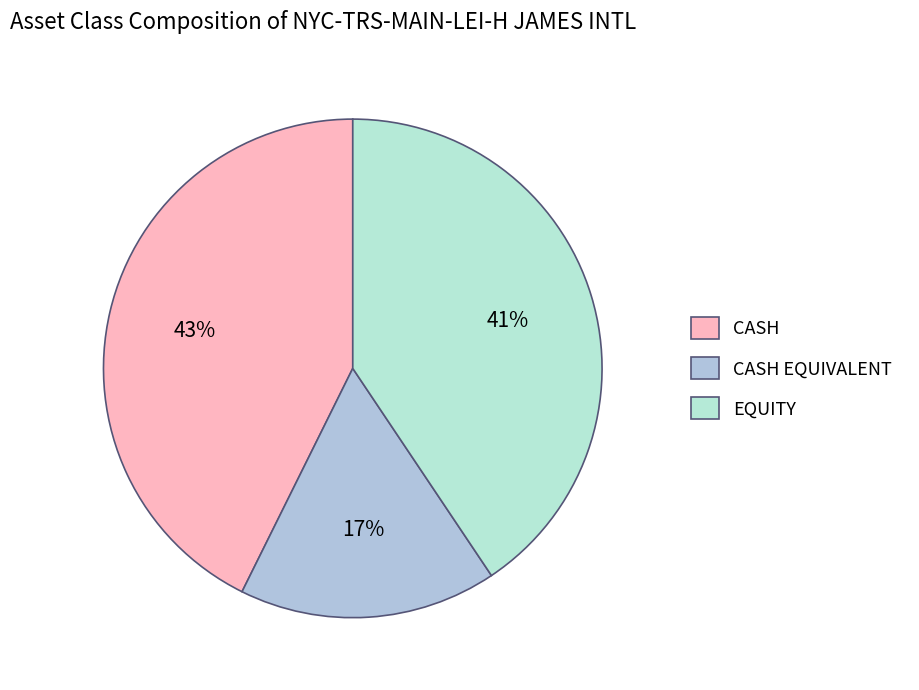

To the nearest percent, what is the difference between the EQUITY and CASH slice percentages?

2%